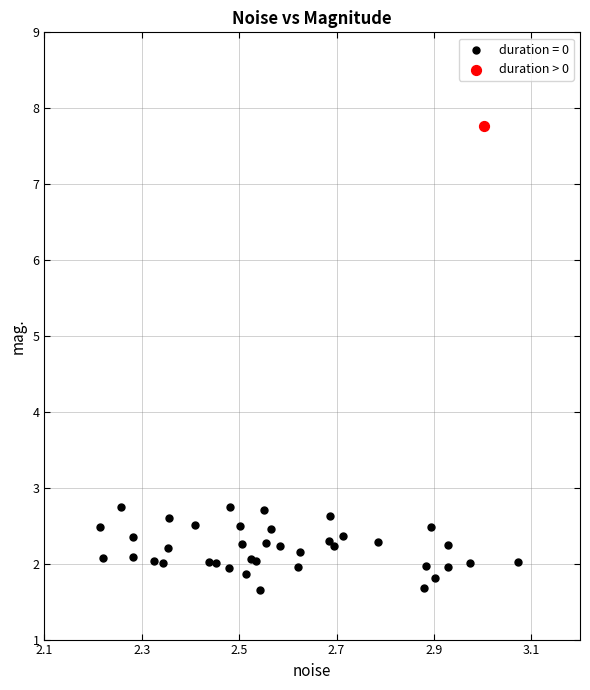

What are all the series names shown in the legend?

duration = 0, duration > 0